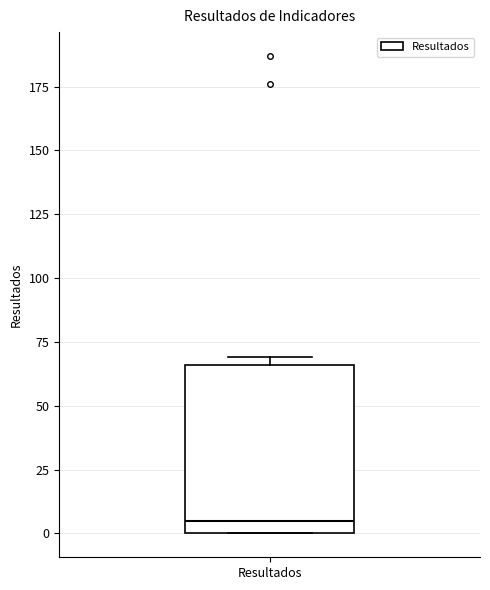

Transcribe this box plot: give where the median line is, the range the box spans, and where the two whiskers end, as read against the y-axis. The values are not printed on the chart, so give them approximately, as read against the axis.

median 5, box 0 to 65, whiskers 0 to 70